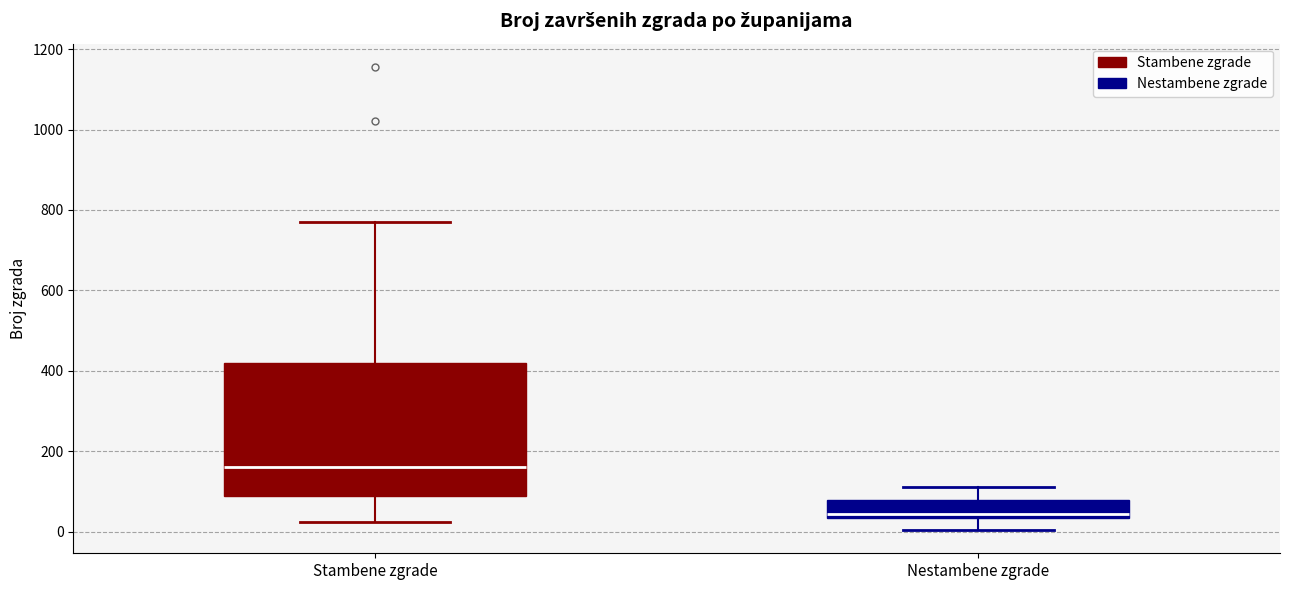

Which box has the lowest median line?

Nestambene zgrade